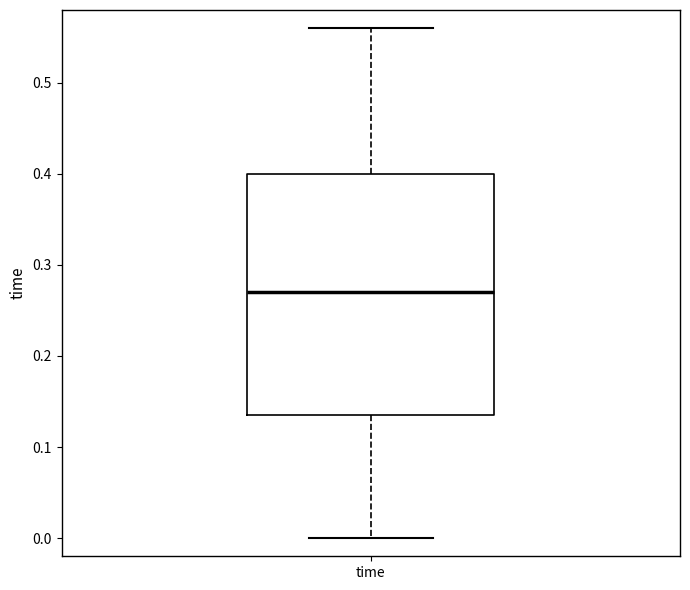

Transcribe this box plot: give where the median line is, the range the box spans, and where the two whiskers end, as read against the y-axis. The values are not printed on the chart, so give them approximately, as read against the axis.

median 0.27, box 0.14 to 0.40, whiskers 0.00 to 0.56